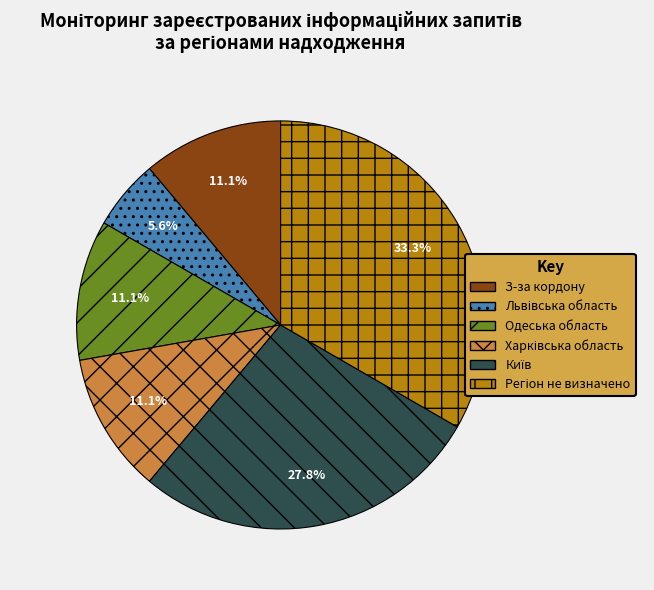

How many slices are in this pie chart?

6